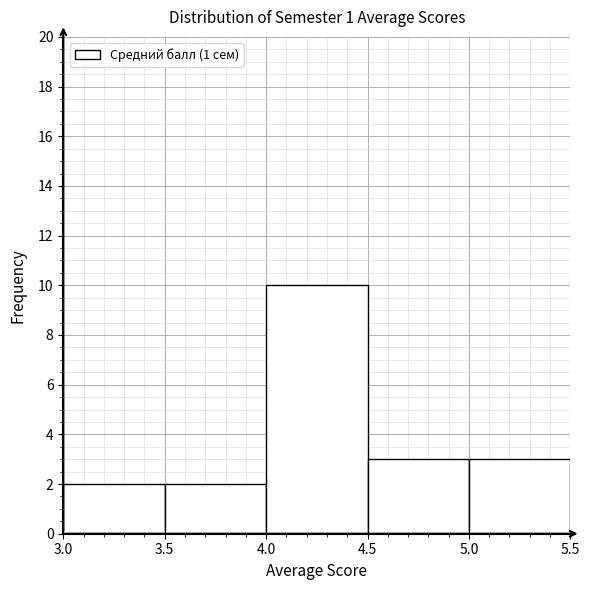

Reading left to right, list every bar in this chart as the range it spans on the x-axis followed by its height. The values are not printed on the chart, so give them approximately, as read against the axis.

3.0 to 3.5: 2
3.5 to 4.0: 2
4.0 to 4.5: 10
4.5 to 5.0: 3
5.0 to 5.5: 3